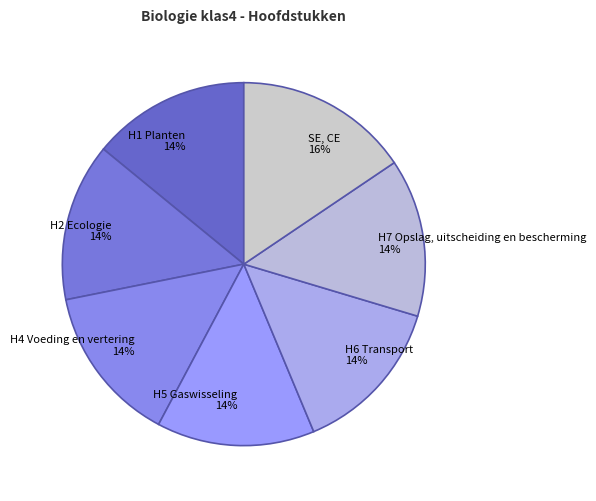

Is the sum of H5 Gaswisseling and SE, CE greater than half?

No